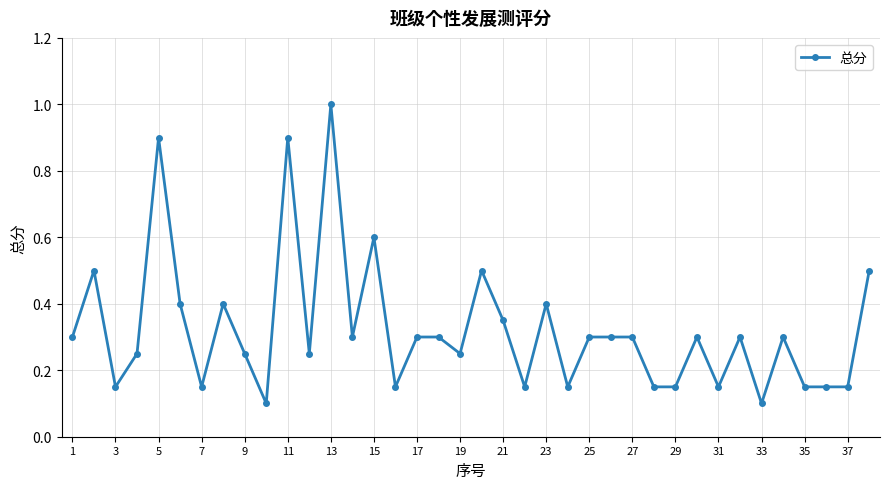

What is the greatest value displayed?

1.0